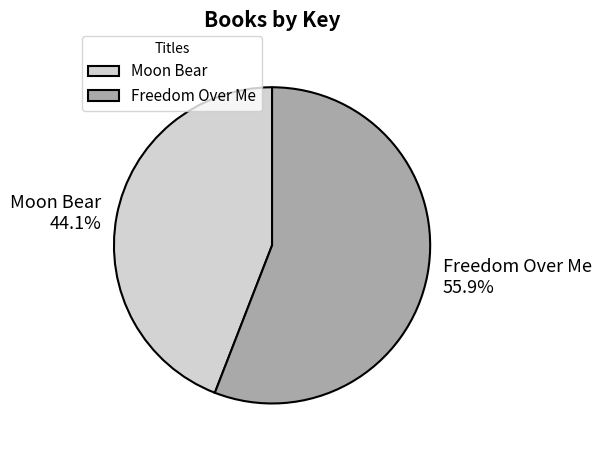

Does Freedom Over Me account for over 50% of the chart?

Yes